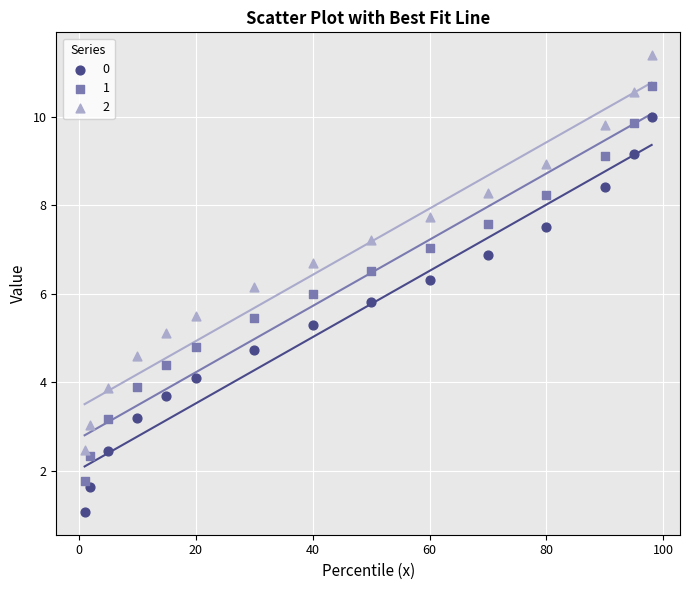

What is the X range (max minus min) for the scatter plot?

97.0